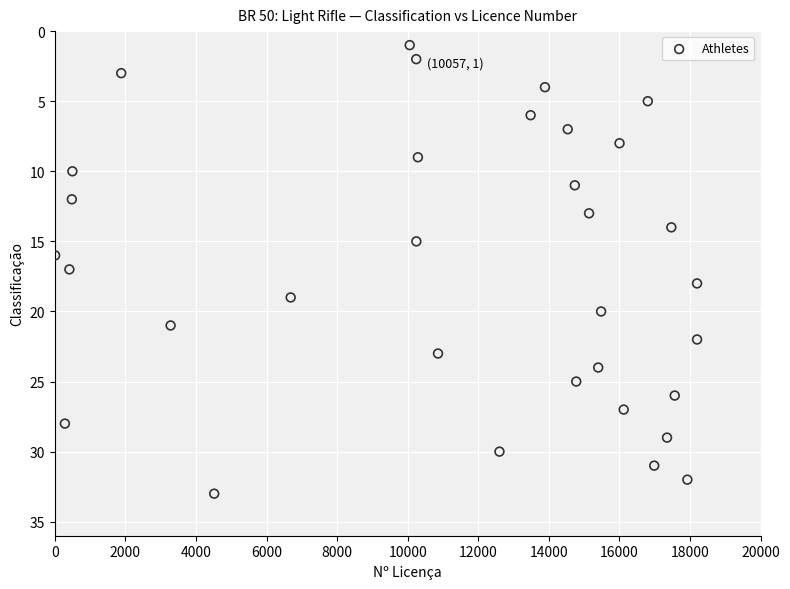

What is the range of X values (max minus min)?

18189